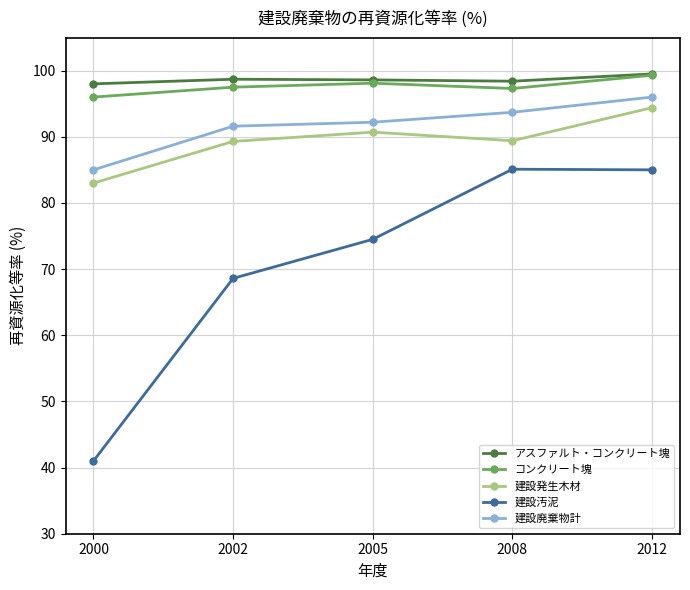

True or false: コンクリート塊 has more than 2 points higher than both neighbors.

False